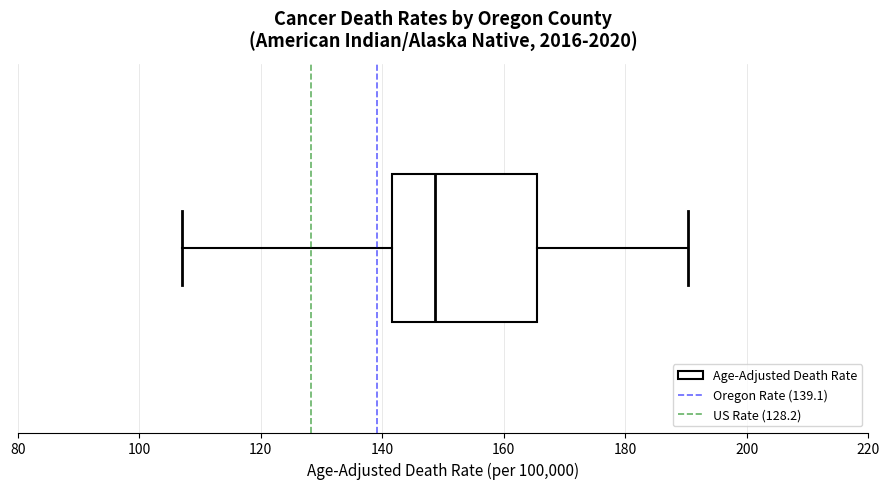

Where does the left whisker of the box end on the x-axis? The values are not printed on the chart, so give them approximately, as read against the axis.

108